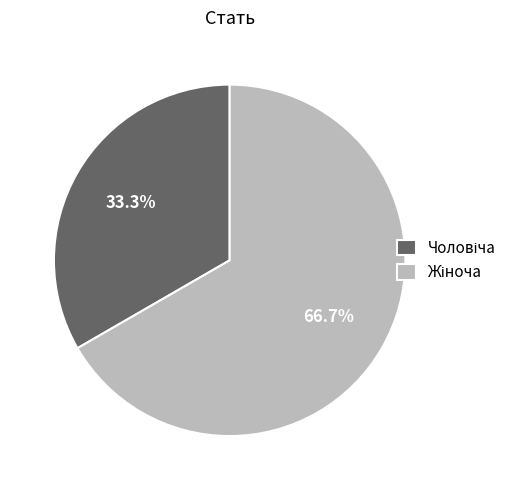

Does any single category account for the majority?

Yes